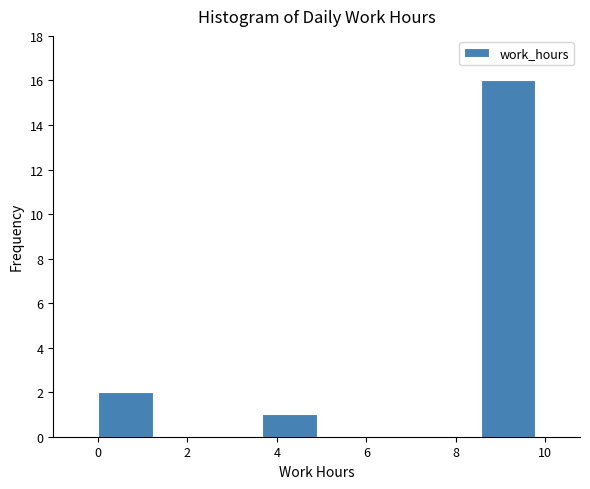

Which range on the x-axis has the tallest bar?

8.6 to 9.8